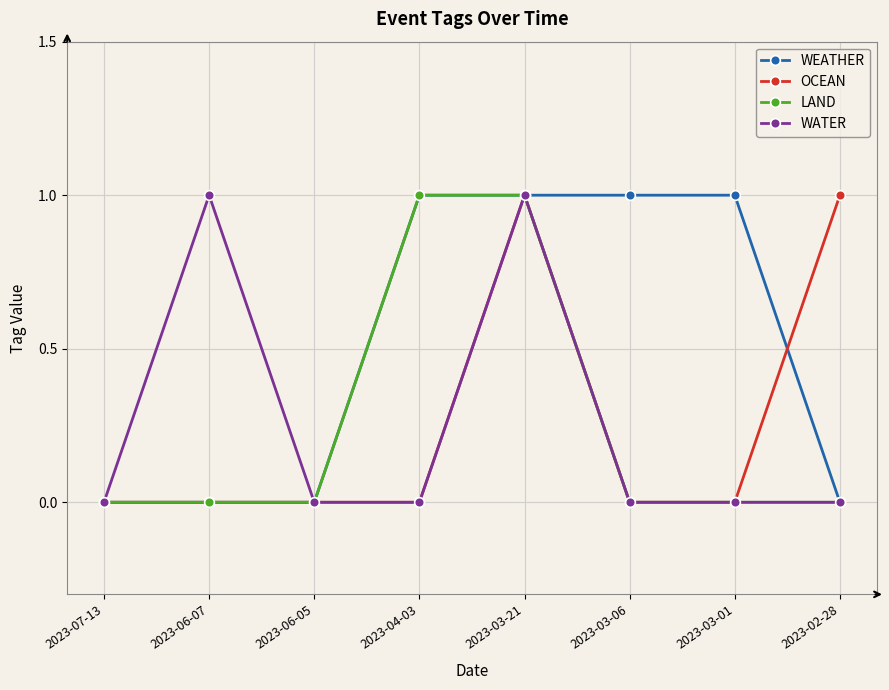

What is the label of the 8th point from the left?

2023-02-28